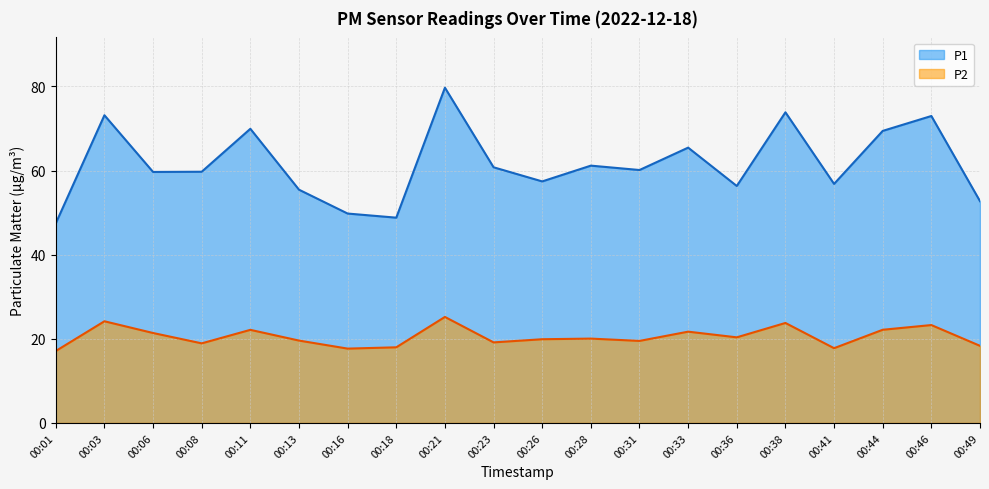

Rank the categories by P2 value from lowest to highest.

00:01, 00:16, 00:41, 00:18, 00:49, 00:08, 00:23, 00:31, 00:13, 00:26, 00:28, 00:36, 00:06, 00:33, 00:11, 00:44, 00:46, 00:38, 00:03, 00:21